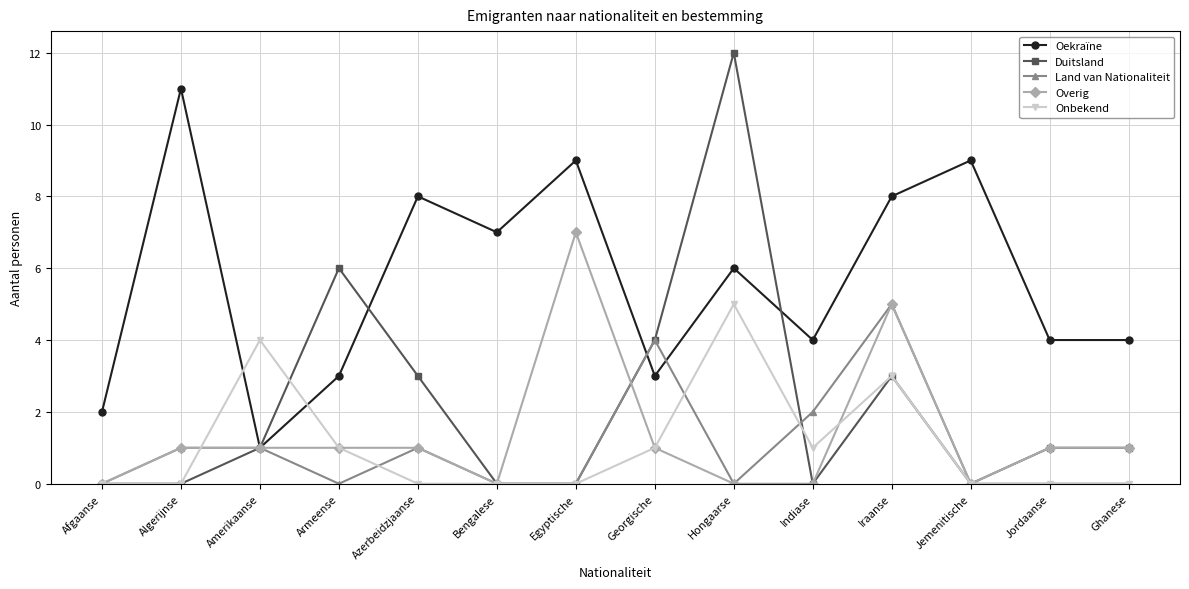

Where do Oekraïne and Onbekend first cross each other?

Algerijnse and Amerikaanse